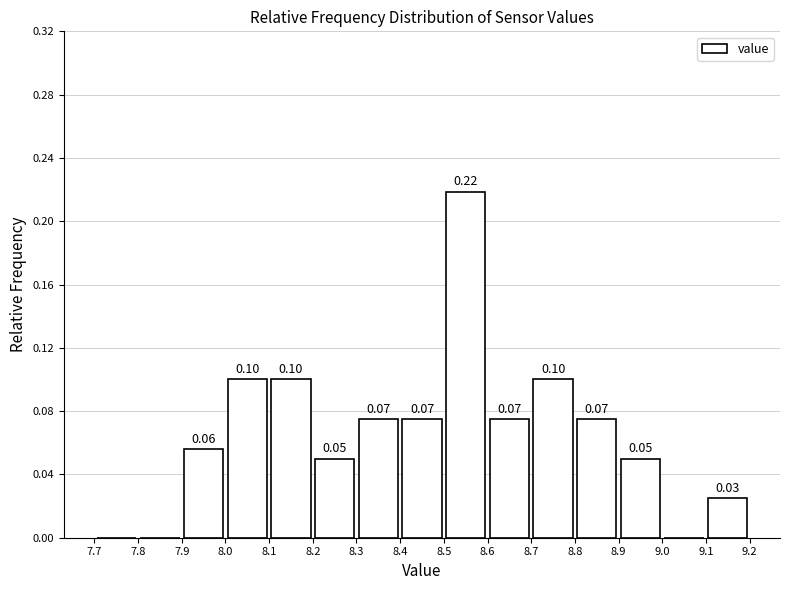

Over which range of the x-axis is the bar tallest?

8.5 to 8.6